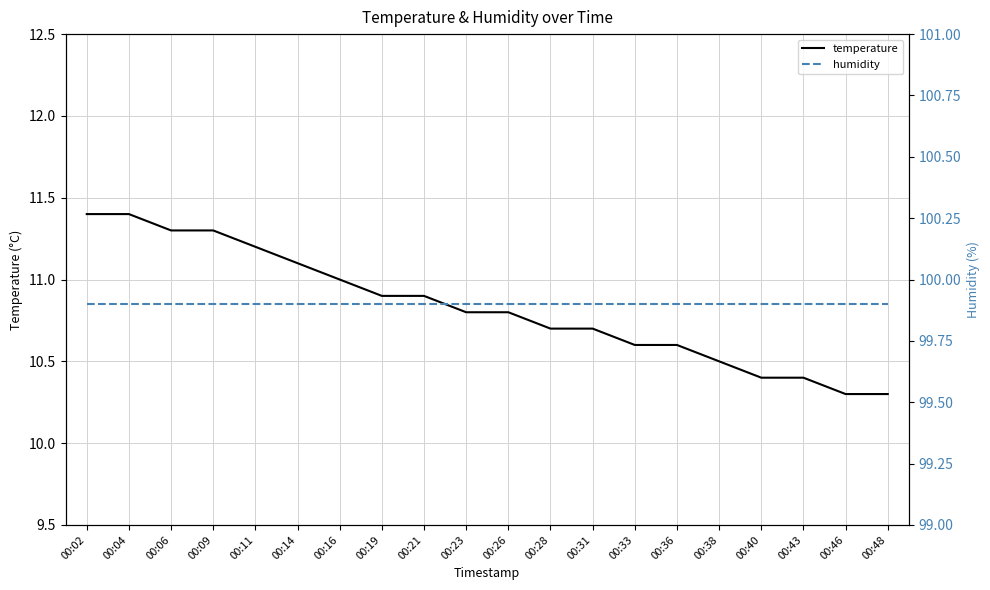

What value does the temperature series have at 00:46?

10.3